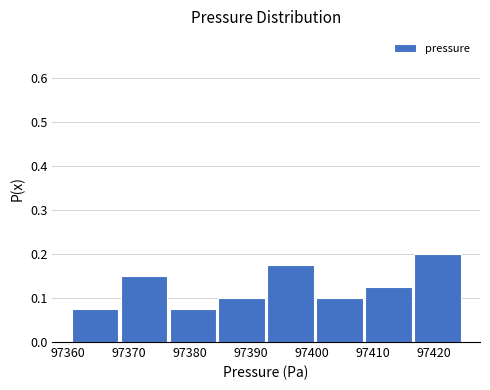

Which range on the x-axis has the tallest bar?

97416 to 97425